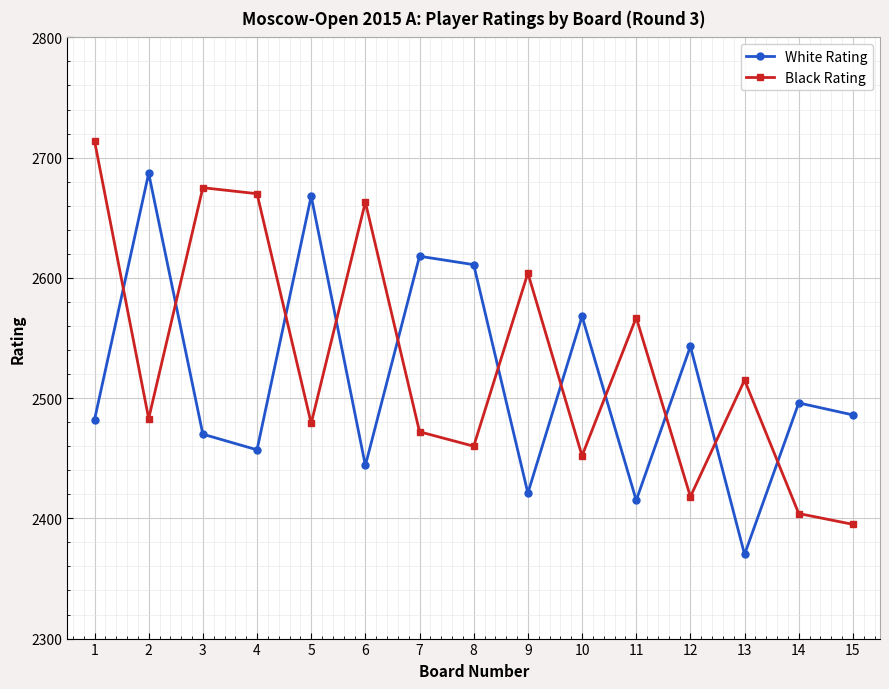

What is the total value across all series at 15?

4881